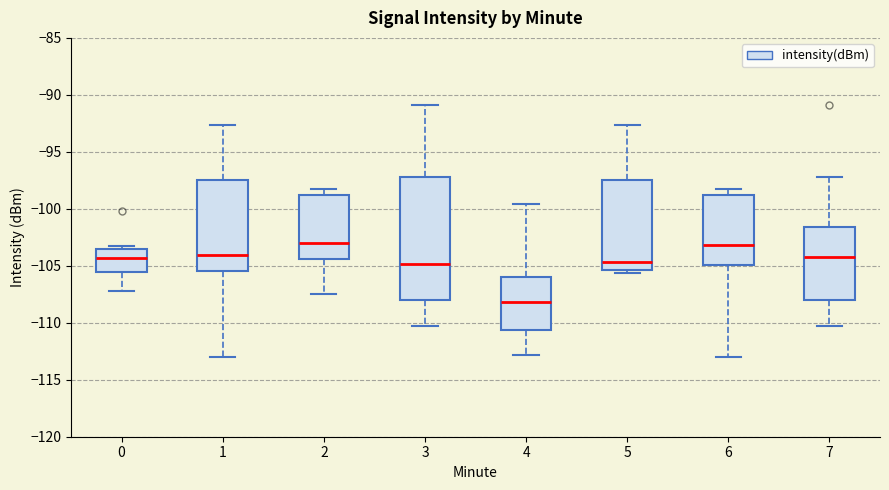

Reading left to right, transcribe this box plot: for each box, give where its median line is, the range the box spans, and where its two whiskers end, as read against the y-axis. The values are not printed on the chart, so give them approximately, as read against the axis.

0: median -104.5, box -105.5 to -103.5, whiskers -107.0 to -103.5 (just above the box's upper edge)
1: median -104.0, box -105.5 to -97.5, whiskers -113.0 to -92.5
2: median -103.0, box -104.5 to -99.0, whiskers -107.5 to -98.5
3: median -105.0, box -108.0 to -97.0, whiskers -110.0 to -91.0
4: median -108.0, box -110.5 to -106.0, whiskers -113.0 to -99.5
5: median -104.5, box -105.5 to -97.5, whiskers -105.5 (just below the box's lower edge) to -92.5
6: median -103.0, box -105.0 to -99.0, whiskers -113.0 to -98.5
7: median -104.0, box -108.0 to -101.5, whiskers -110.0 to -97.0